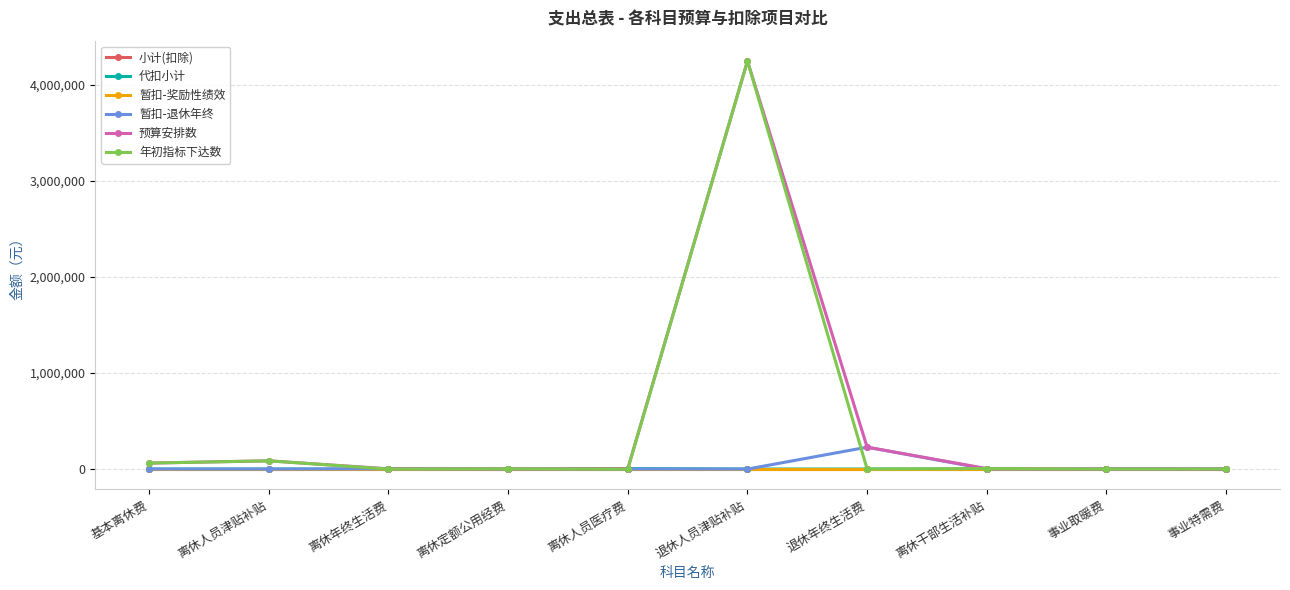

Does the chart have visible grid lines?

Yes